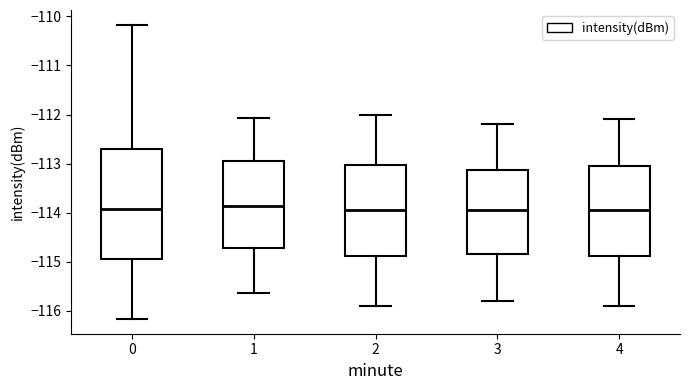

Where is the upper edge of the box at x = 2 on the y-axis? The values are not printed on the chart, so give them approximately, as read against the axis.

-113.0